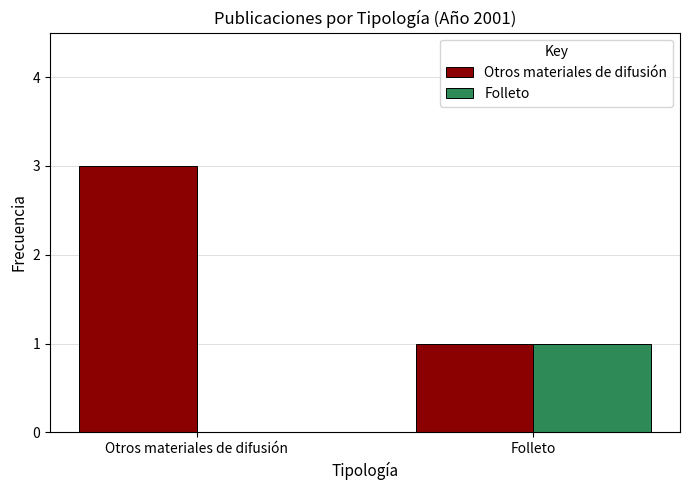

What is the maximum value shown in the chart?

3